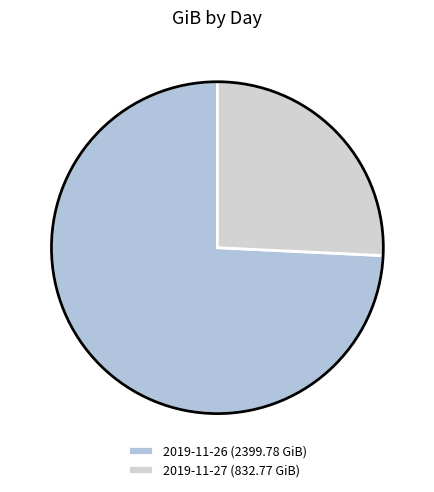

Does 2019-11-26 account for over 50% of the chart?

Yes